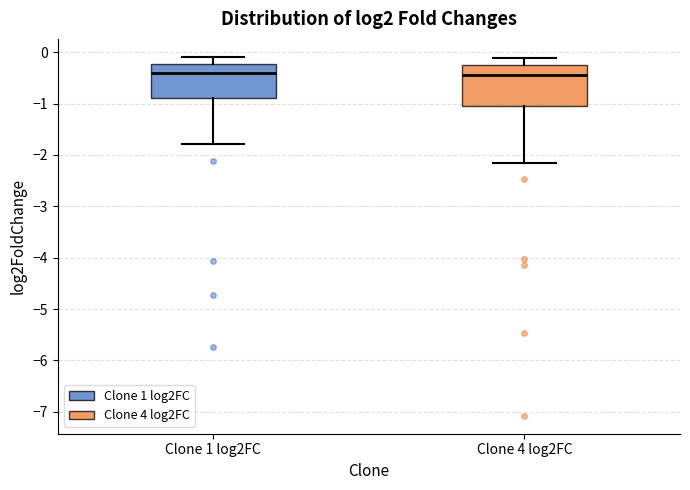

Where does the upper whisker of the box for Clone 4 log2FC end on the y-axis? The values are not printed on the chart, so give them approximately, as read against the axis.

-0.1